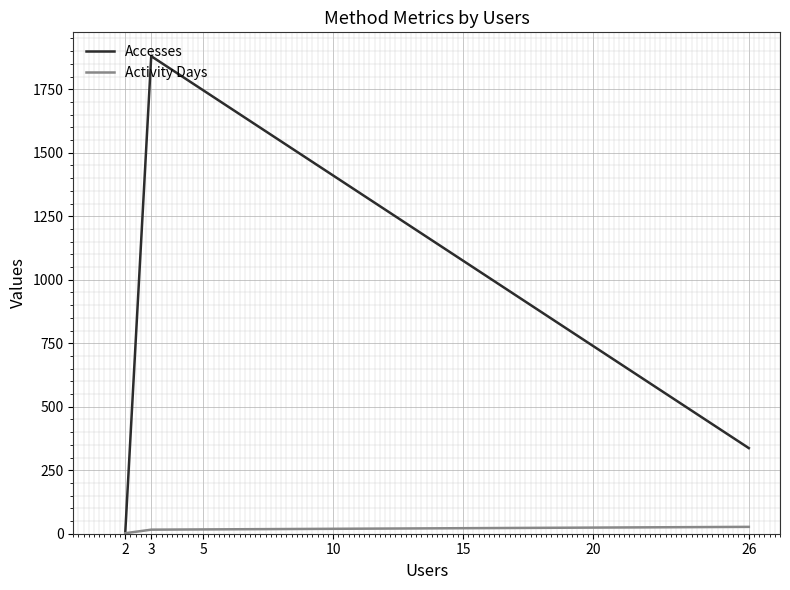

Which series has the largest total across all categories?

Accesses